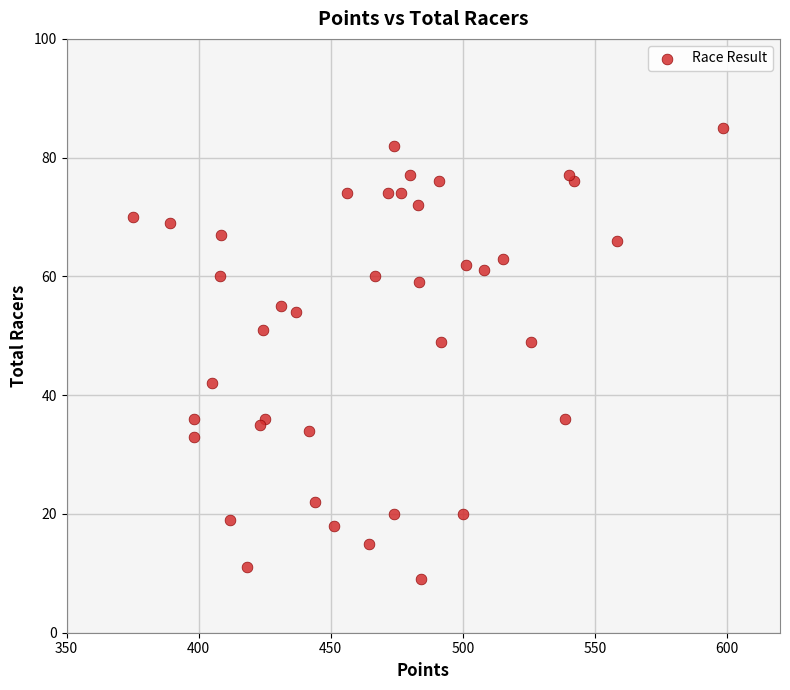

What is the range of Y values (max minus min)?

76